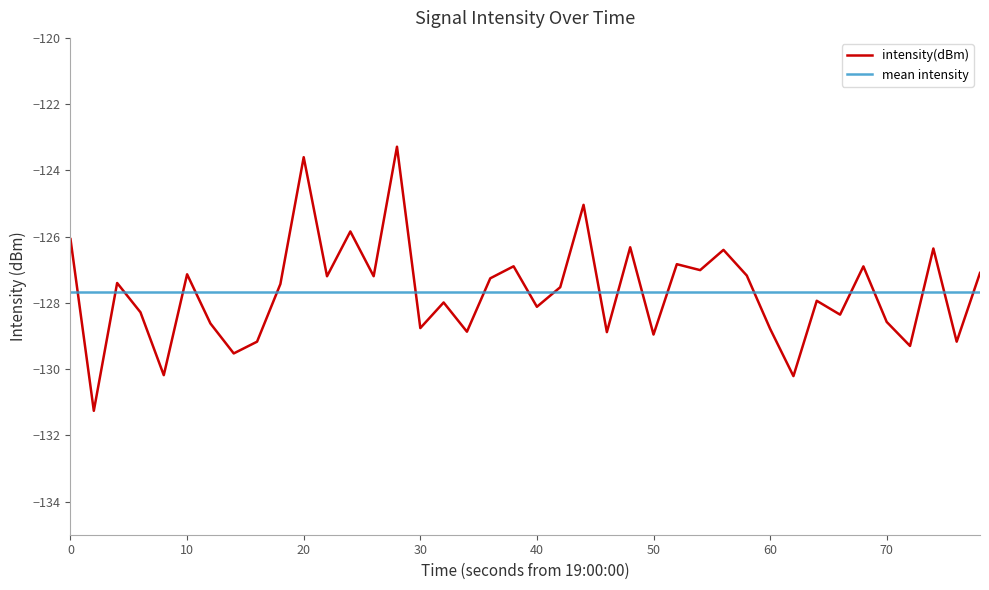

Does the chart display data point markers on the line(s)?

No